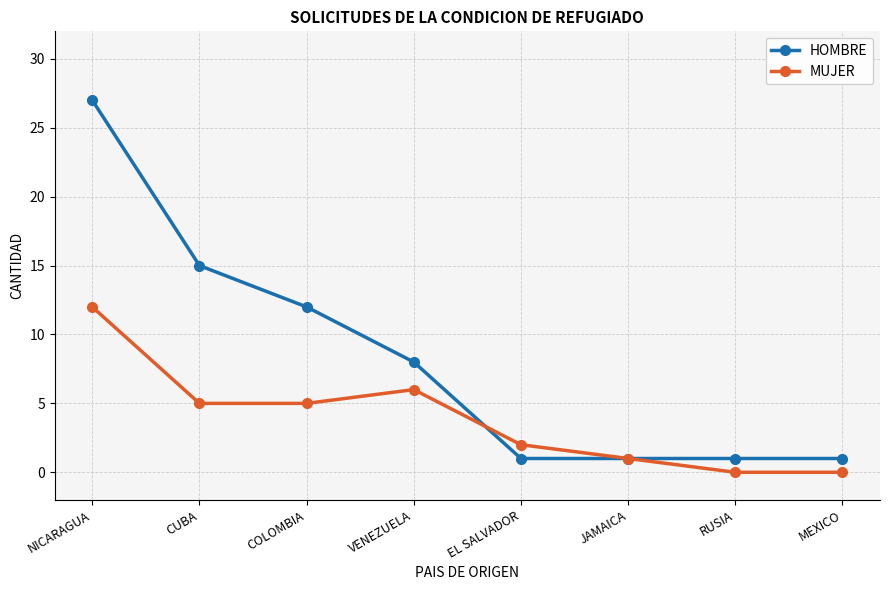

Where do HOMBRE and MUJER first cross each other?

VENEZUELA and EL SALVADOR